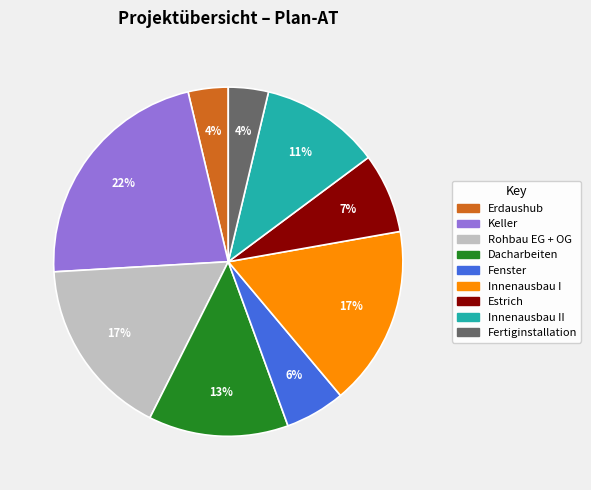

The Erdaushub slice represents 15% of the pie. True or false?

False